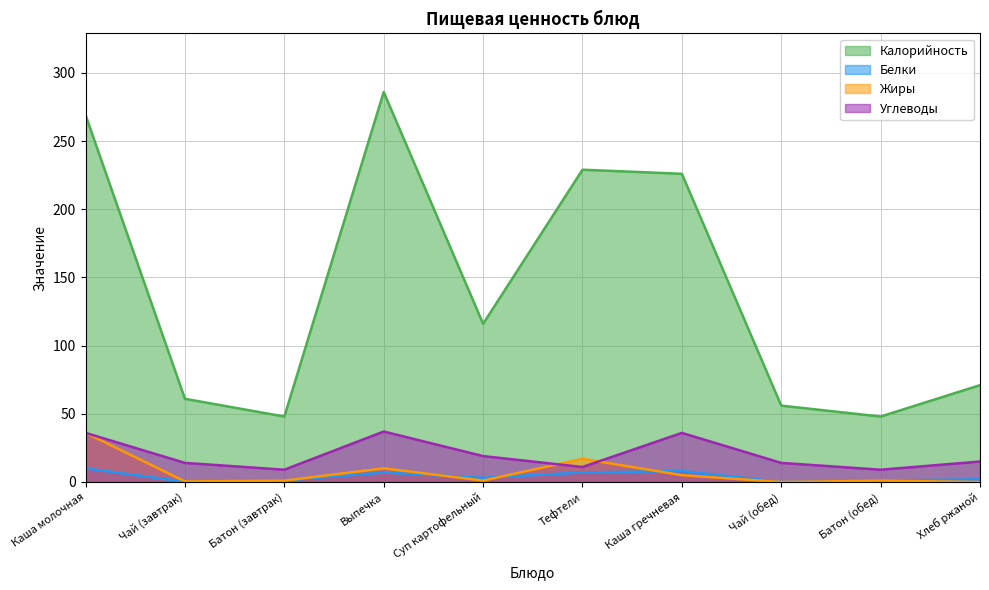

How many values in the Калорийность series exceed 116?

4